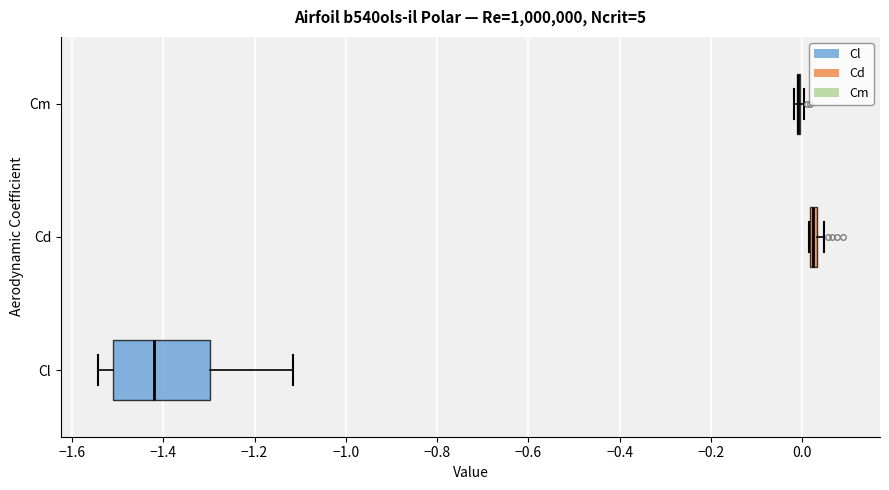

Comparing the boxes themselves (not the whiskers), which one is the widest?

Cl